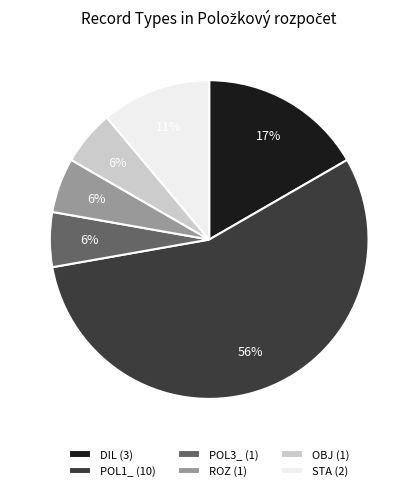

To the nearest percent, what is the difference between the POL3_ (1) and DIL (3) slice percentages?

11%